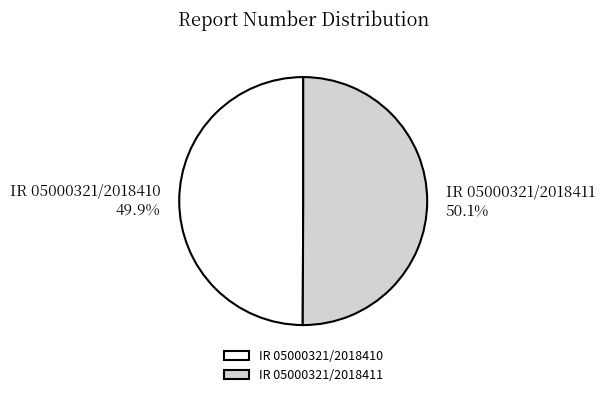

What percentage is NOT represented by IR 05000321/2018410?

50.1%